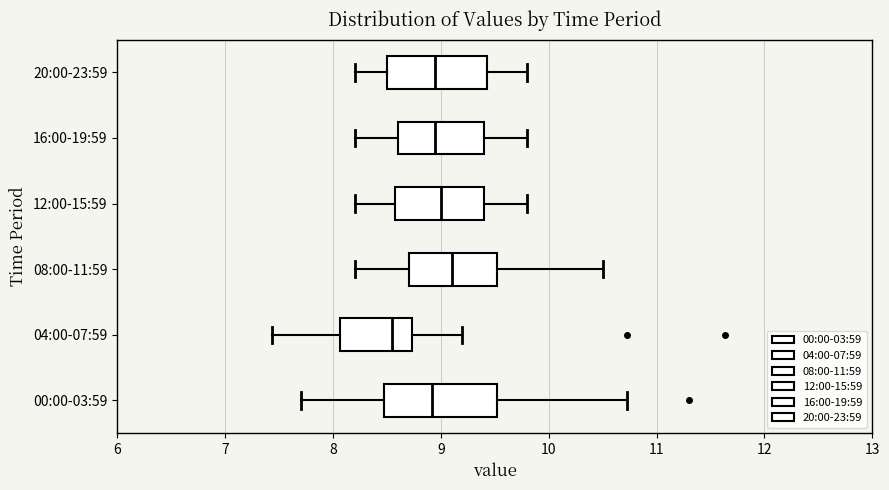

Which box's median line is the furthest to the left?

04:00-07:59